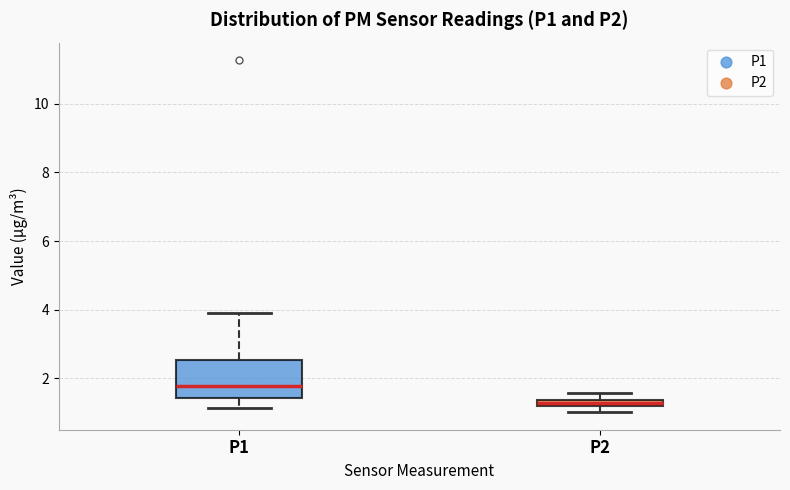

Which box has the lowest median line?

P2